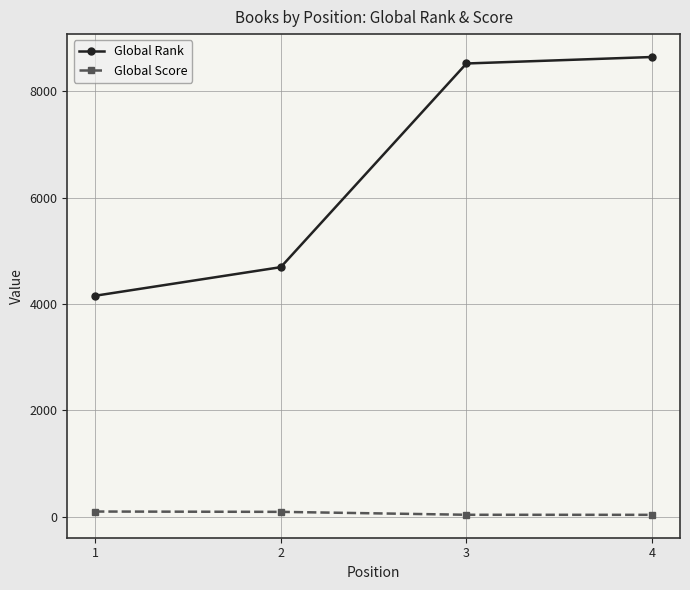

Between 1 and 3, which series saw the biggest shift?

Global Rank